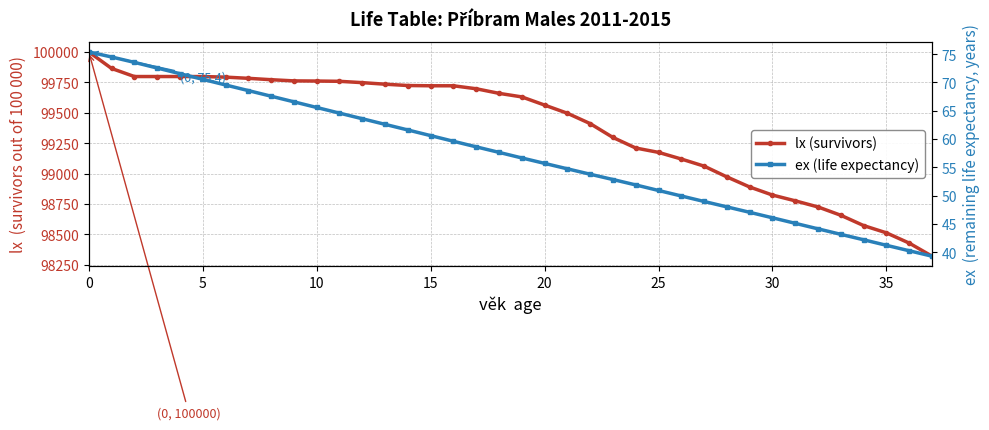

What is the total value across all series at 14?

99785.3